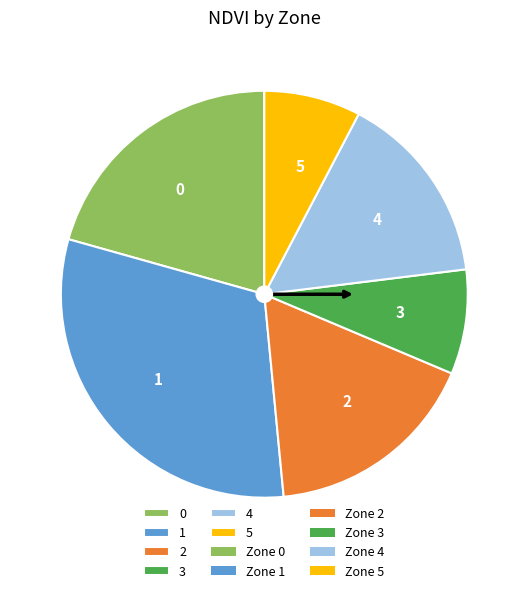

Combined, do 3 and 0 account for over 50%?

No